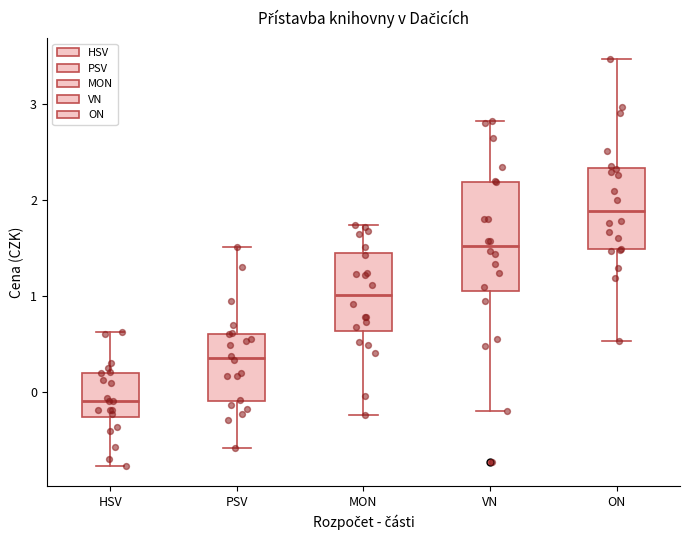

Reading left to right, transcribe this box plot: for each box, give where its median line is, the range the box spans, and where its two whiskers end, as read against the y-axis. The values are not printed on the chart, so give them approximately, as read against the axis.

HSV: median -0.1, box -0.3 to 0.2, whiskers -0.8 to 0.6
PSV: median 0.4, box -0.1 to 0.6, whiskers -0.6 to 1.5
MON: median 1.0, box 0.6 to 1.5, whiskers -0.2 to 1.7
VN: median 1.5, box 1.1 to 2.2, whiskers -0.2 to 2.8
ON: median 1.9, box 1.5 to 2.3, whiskers 0.5 to 3.5